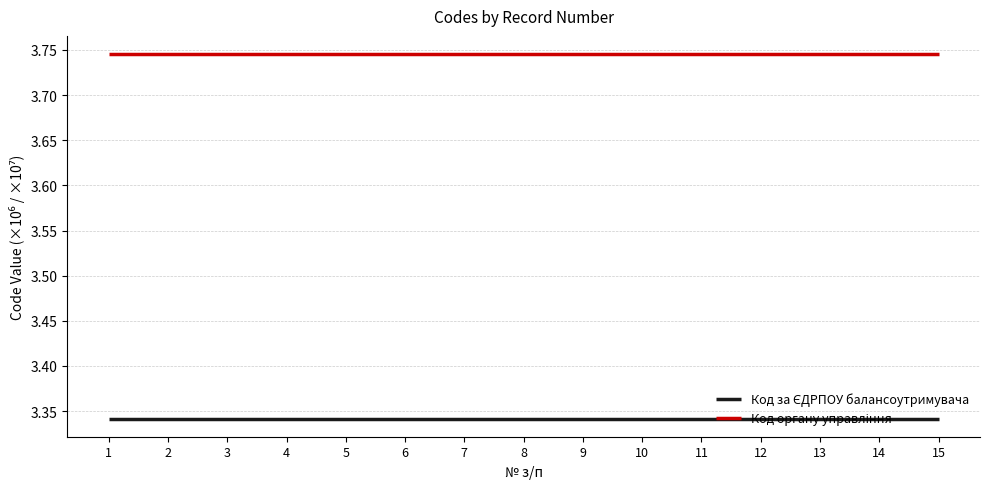

How many lines are shown in the chart?

2